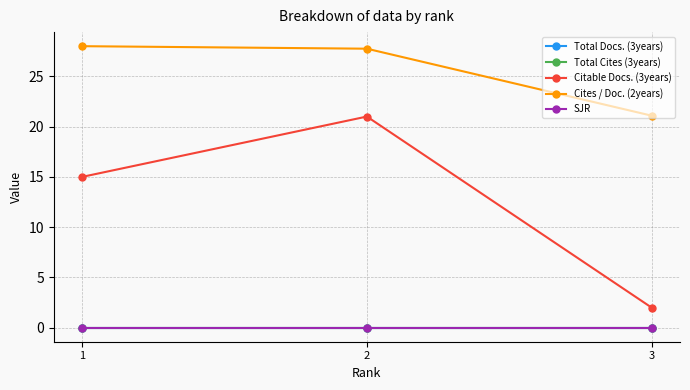

List the labels in order of Citable Docs. (3years) value, smallest first.

3, 1, 2